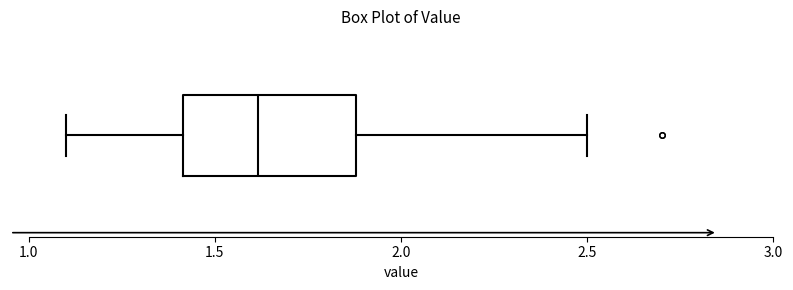

Where does the left whisker of the box end on the x-axis? The values are not printed on the chart, so give them approximately, as read against the axis.

1.1